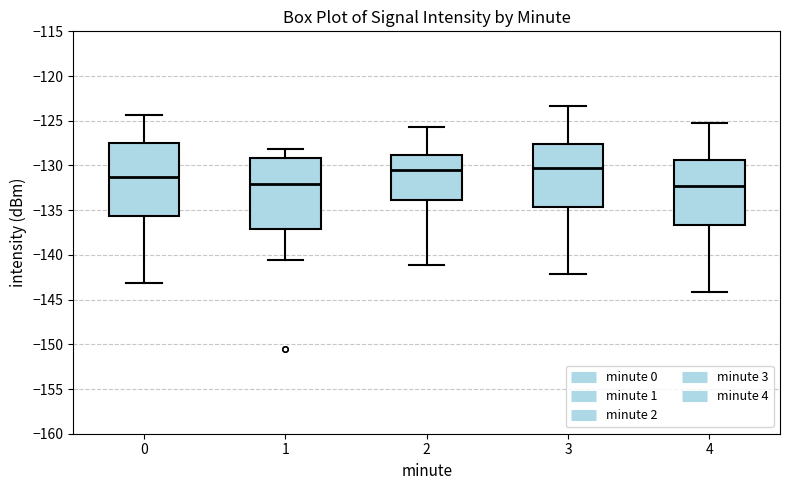

Reading left to right, transcribe this box plot: for each box, give where its median line is, the range the box spans, and where its two whiskers end, as read against the y-axis. The values are not printed on the chart, so give them approximately, as read against the axis.

0: median -131.5, box -135.5 to -127.5, whiskers -143.0 to -124.5
1: median -132.0, box -137.0 to -129.0, whiskers -140.5 to -128.0
2: median -130.5, box -134.0 to -129.0, whiskers -141.0 to -125.5
3: median -130.5, box -134.5 to -127.5, whiskers -142.0 to -123.5
4: median -132.5, box -136.5 to -129.5, whiskers -144.0 to -125.5